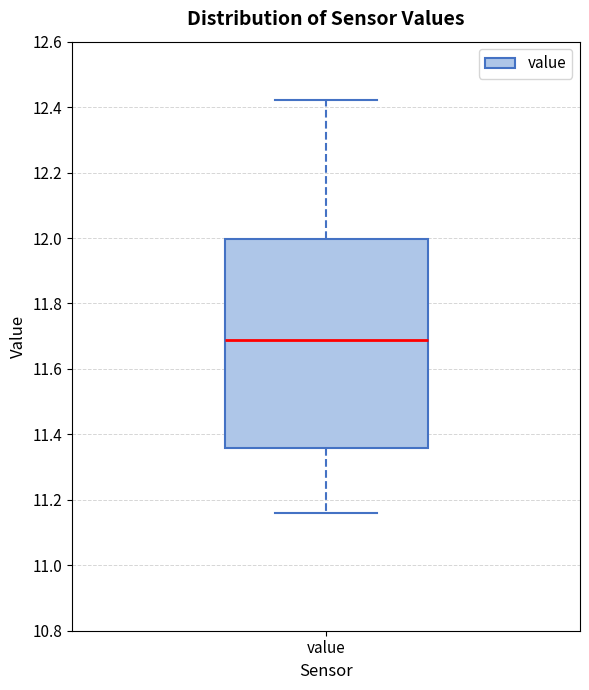

Where does the median line of the box for value sit on the y-axis? The values are not printed on the chart, so give them approximately, as read against the axis.

11.68